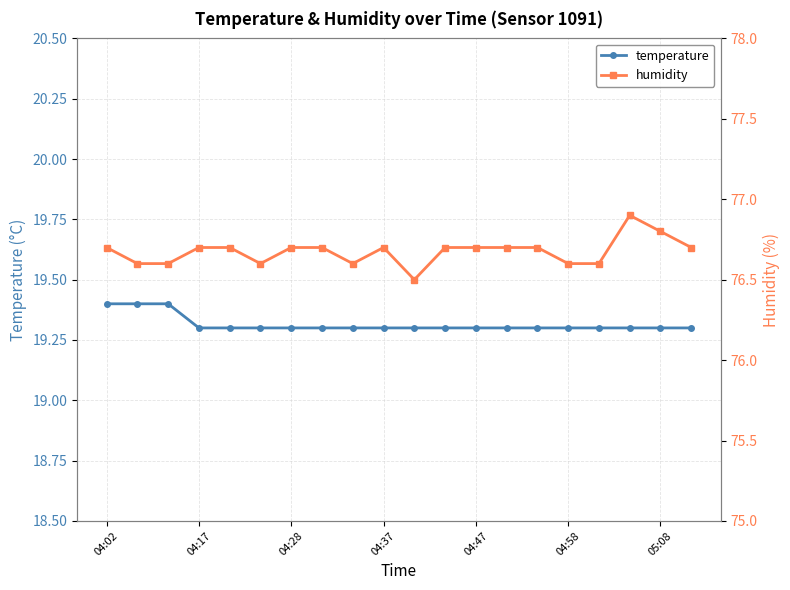

List the series in order of their peak value, highest first.

humidity, temperature